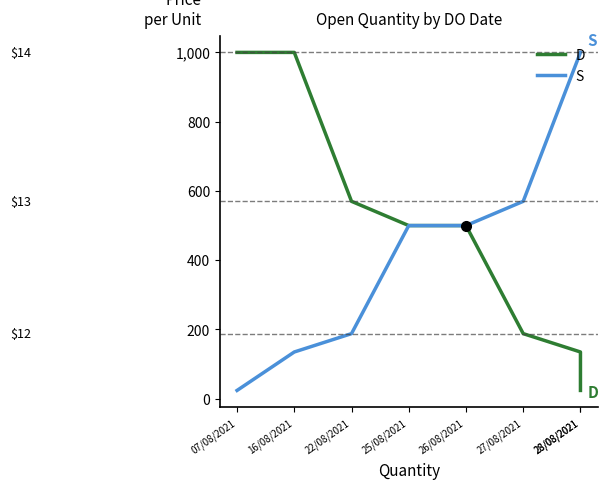

What is the value of the S point at the 4th from the left?

500